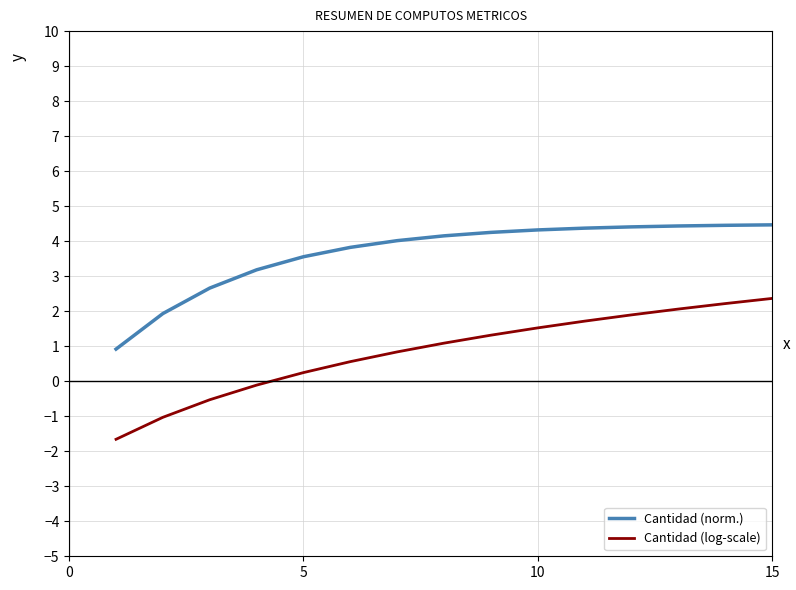

Which series has the widest spread of values?

Cantidad (log-scale)